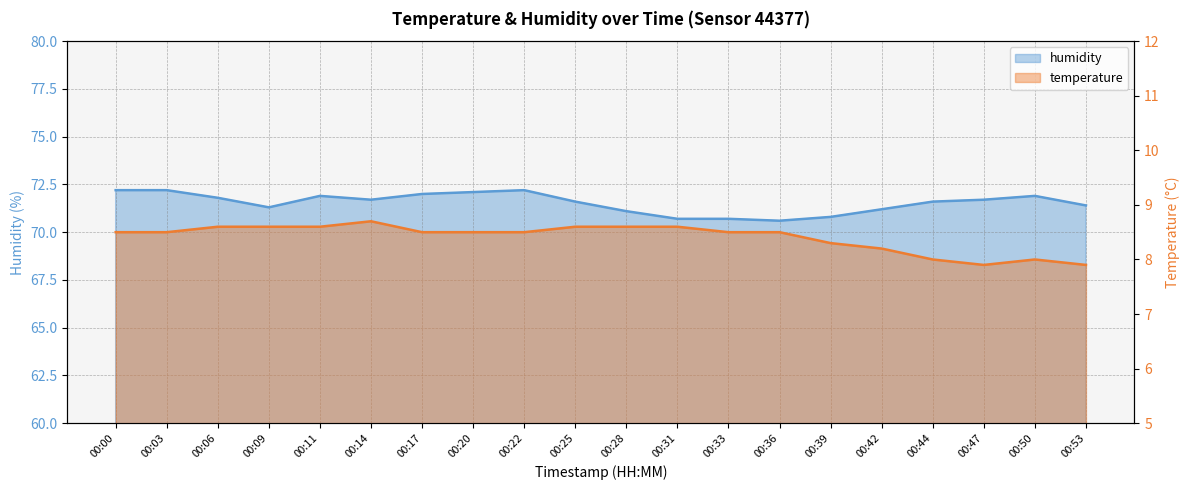

How many data points does each series have?

20